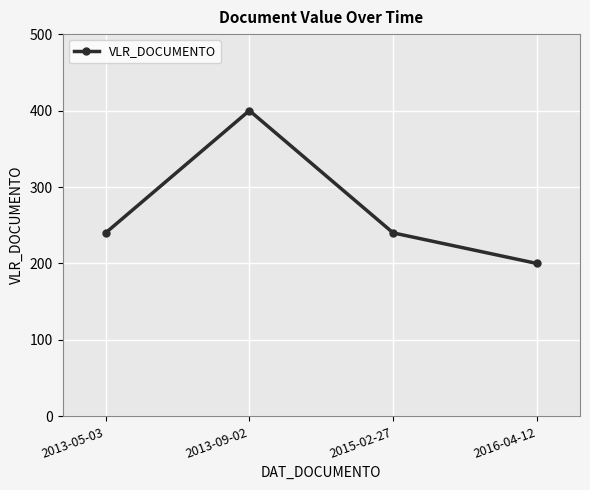

The value at 2013-09-02 is 275. True or false?

False